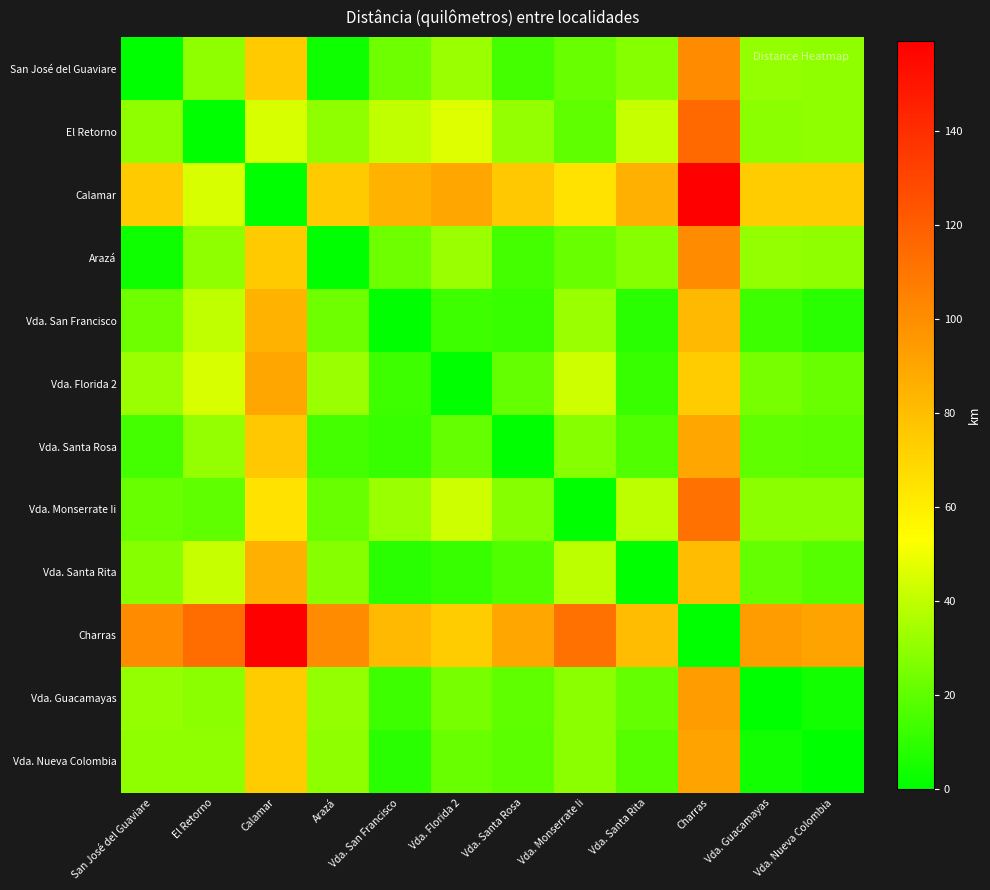

What is the total value across all series at Calamar?

904